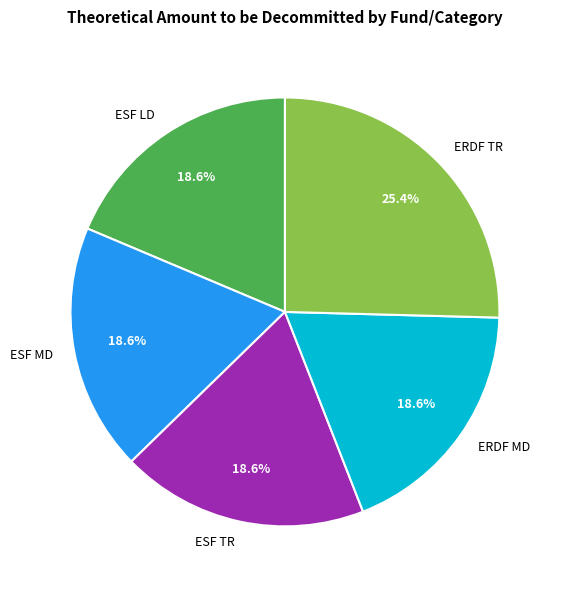

Count the number of slices in the pie.

5